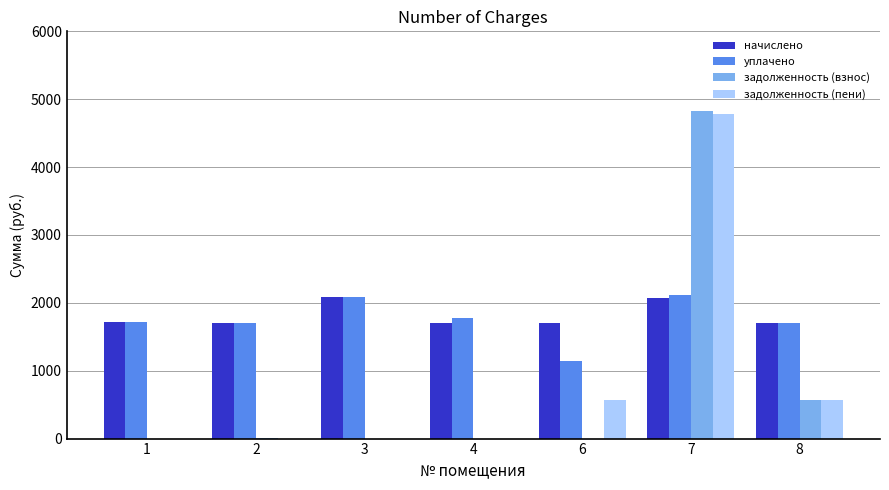

Does the chart contain stacked bars?

No